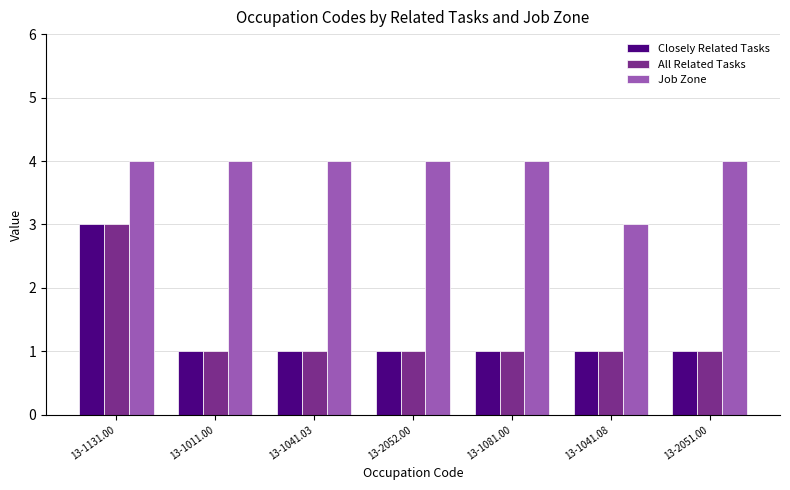

Between 13-1041.03 and 13-1041.08, which series saw the biggest shift?

Job Zone